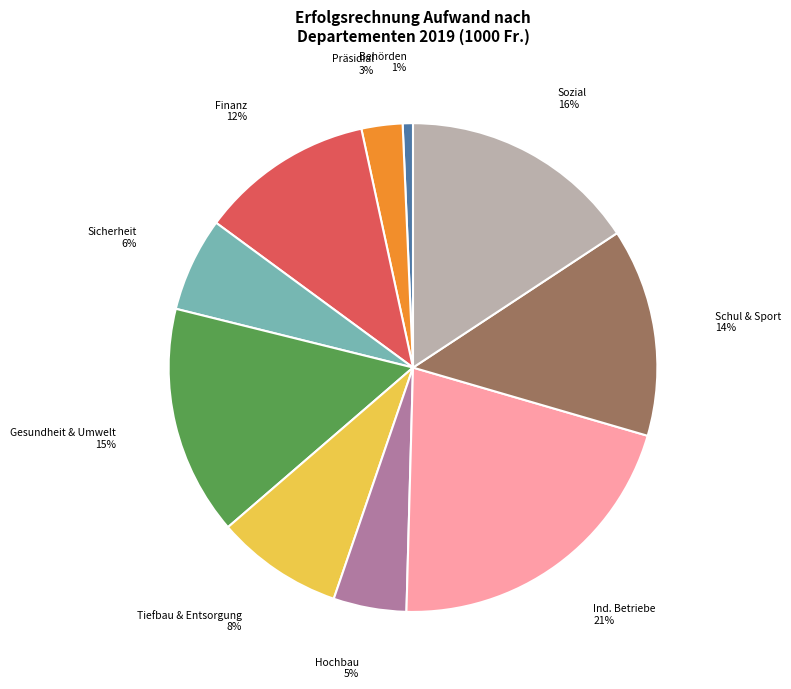

Is Gesundheit & Umwelt the majority of the pie?

No